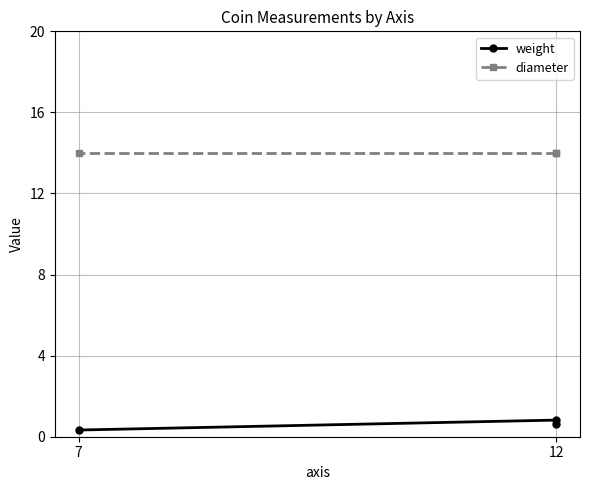

True or false: weight has a value of 0.6 at 7.

False